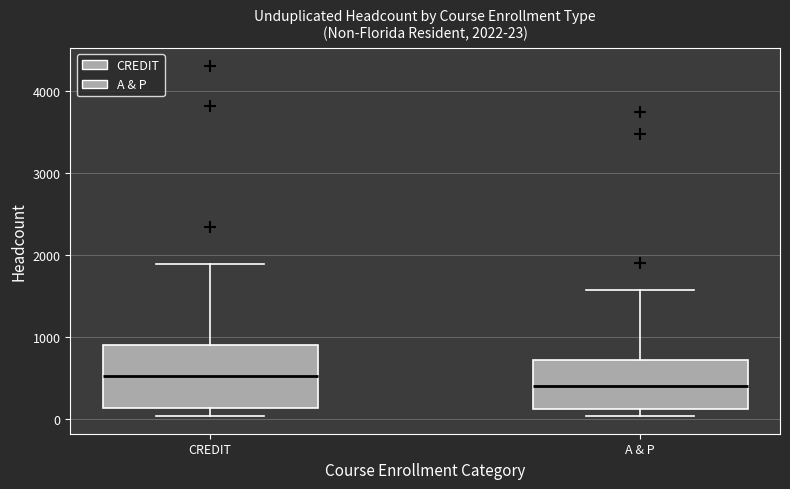

Which box's median line is the highest?

CREDIT